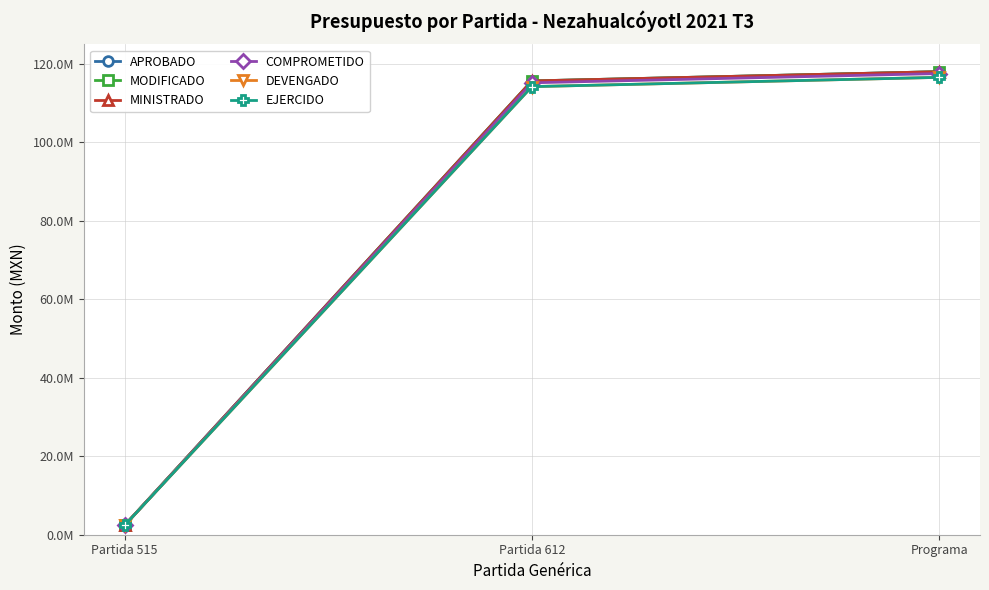

How many series are shown in this chart?

6